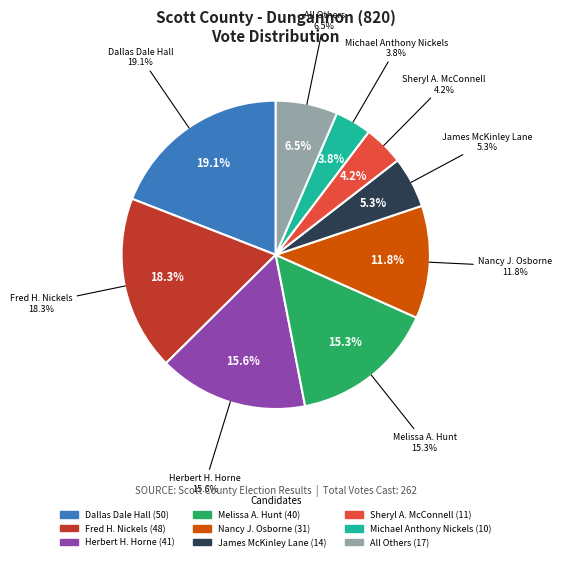

True or false: Herbert H. Horne accounts for 16% of the total.

True